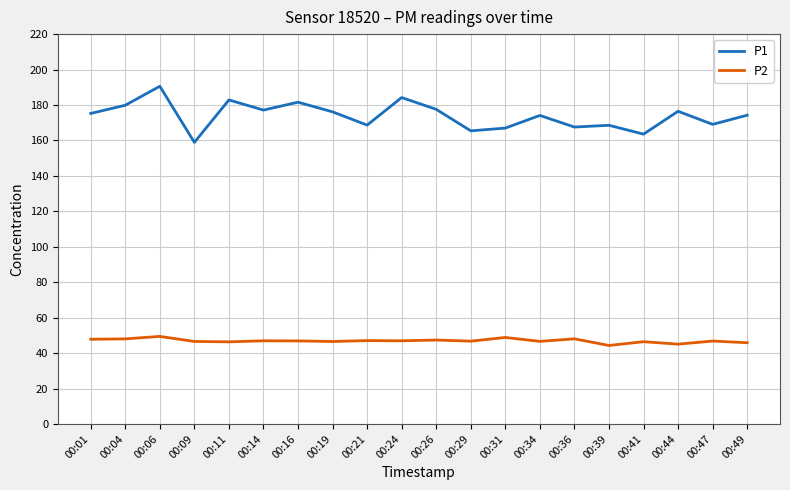

At which category does P1 reach its first local peak?

00:06